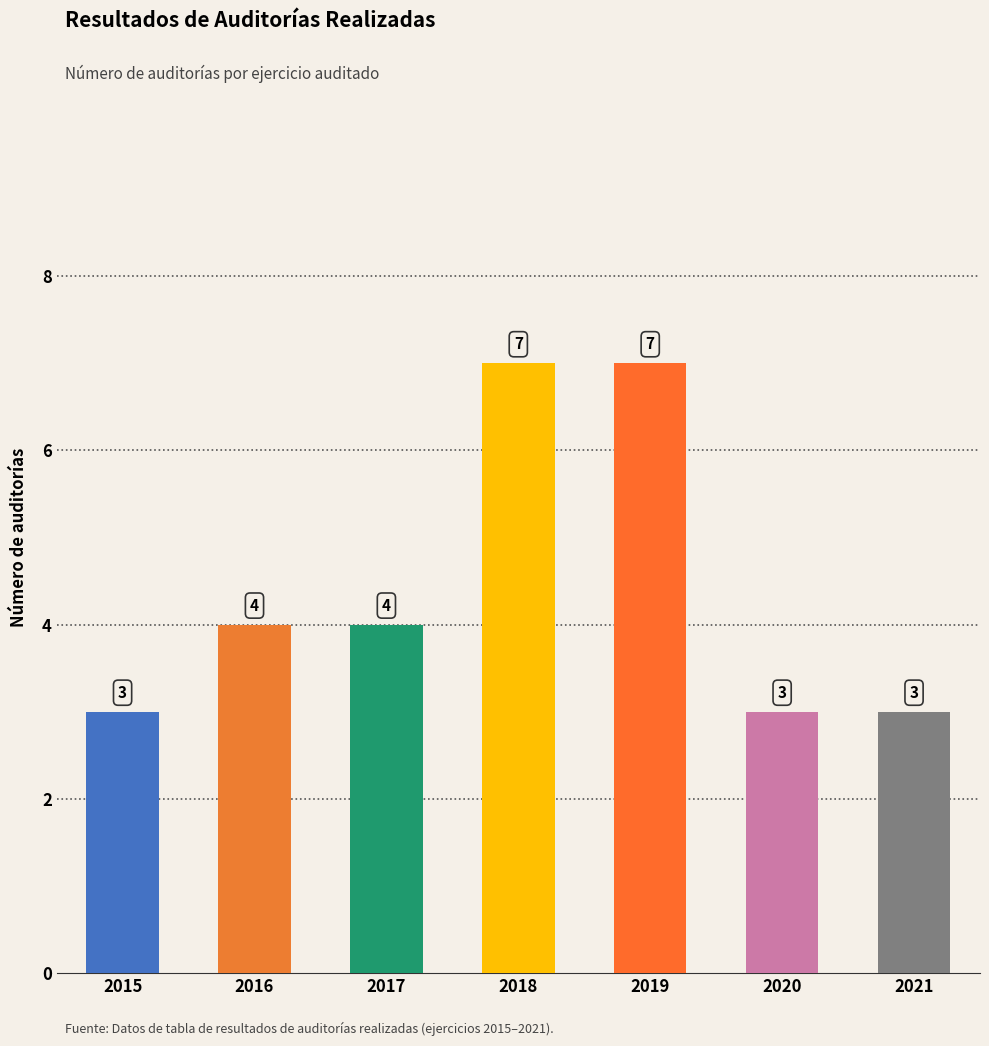

What is the smallest value displayed?

3